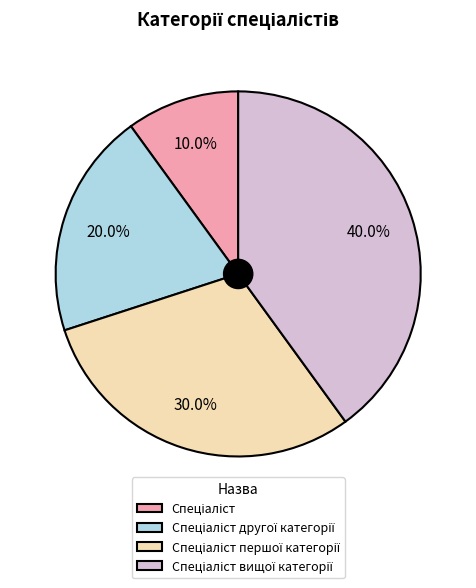

Is there any slice that represents more than half of the pie?

No